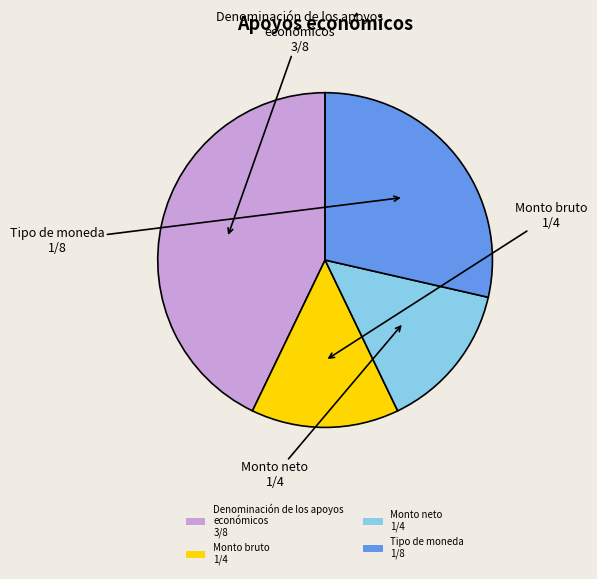

Approximately how many times larger is the value at Denominación de los apoyos económicos 3/8 compared to Monto neto 1/4?

3.0